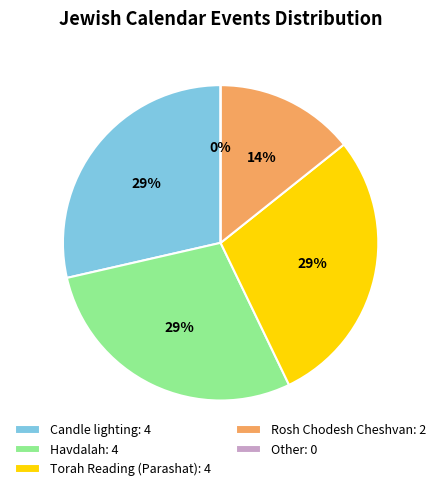

Count the number of slices in the pie.

5